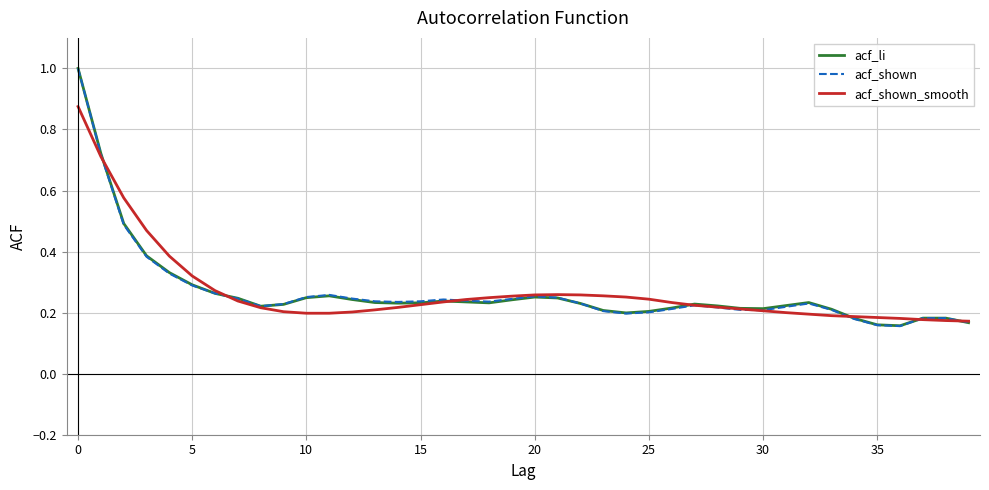

Which series has the largest range (max minus min)?

acf_shown